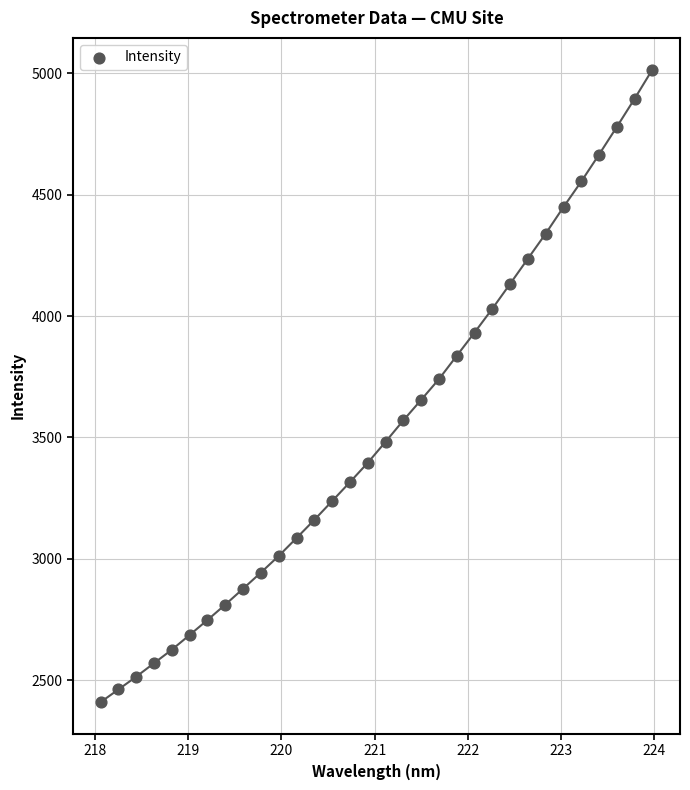

What is the range of X values (max minus min)?

5.9